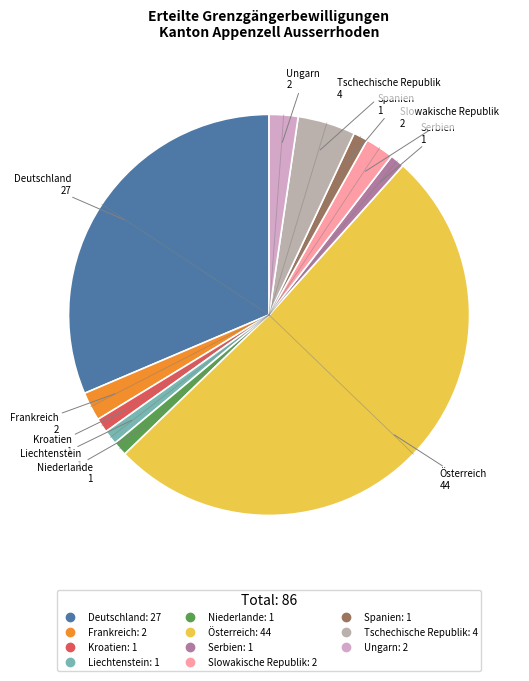

Count the number of slices in the pie.

11